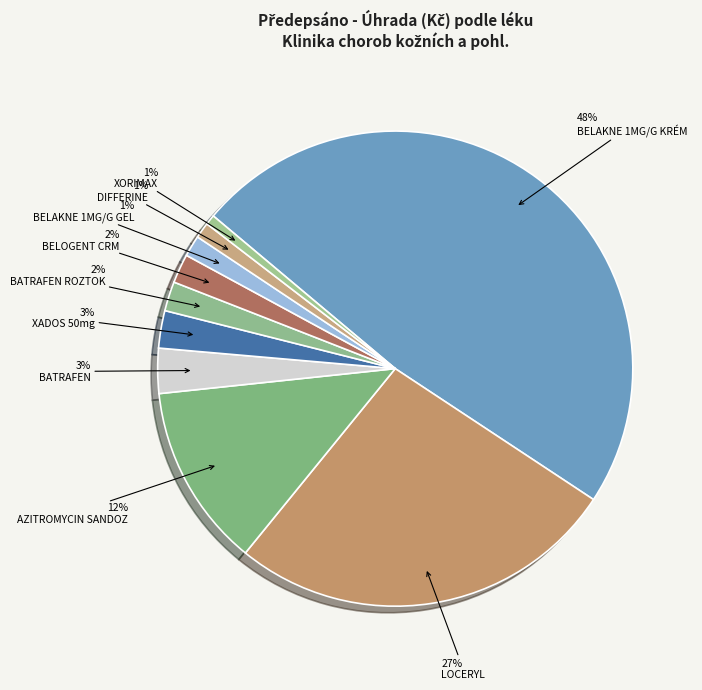

Rank the categories by value from lowest to highest.

XORIMAX, DIFFERINE, BELAKNE 1MG/G GEL, BELOGENT CRM, BATRAFEN ROZTOK, XADOS 50mg, BATRAFEN, AZITROMYCIN SANDOZ, LOCERYL, BELAKNE 1MG/G KRÉM